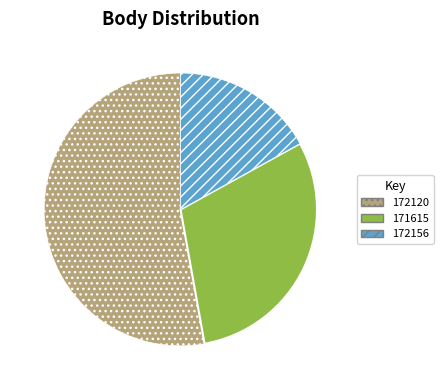

Count the number of slices in the pie.

3